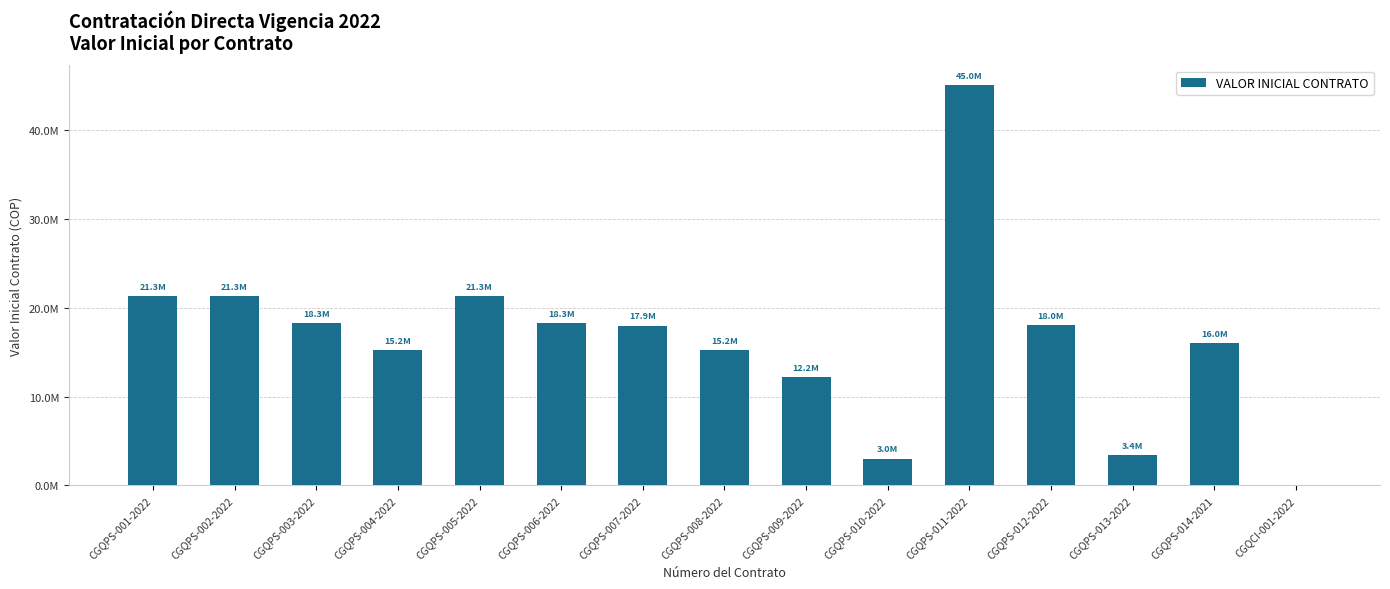

Are the bars horizontal?

No